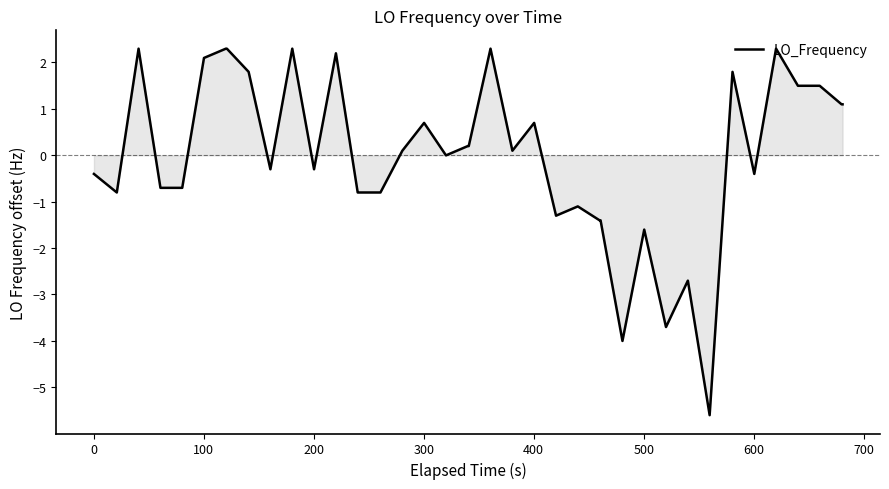

What is the greatest value displayed?

2.3